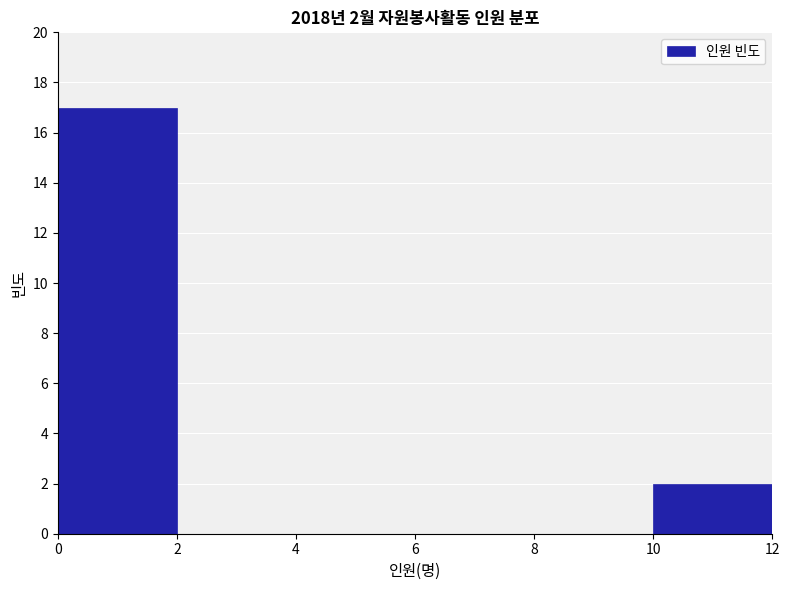

Over which range of the x-axis is the bar tallest?

0 to 2